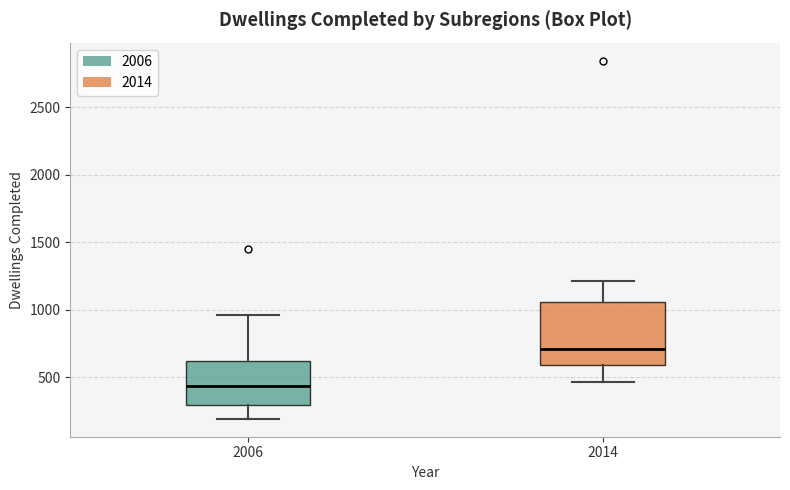

Reading left to right, read every box against the y-axis: the position of its median line, the range the box covers, and the ends of its whiskers. The values are not printed on the chart, so give them approximately, as read against the axis.

2006: median 450, box 300 to 600, whiskers 200 to 950
2014: median 700, box 600 to 1050, whiskers 450 to 1200